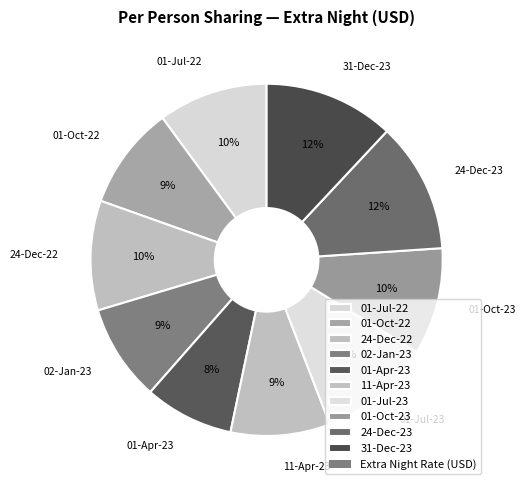

Does any single category account for the majority?

No